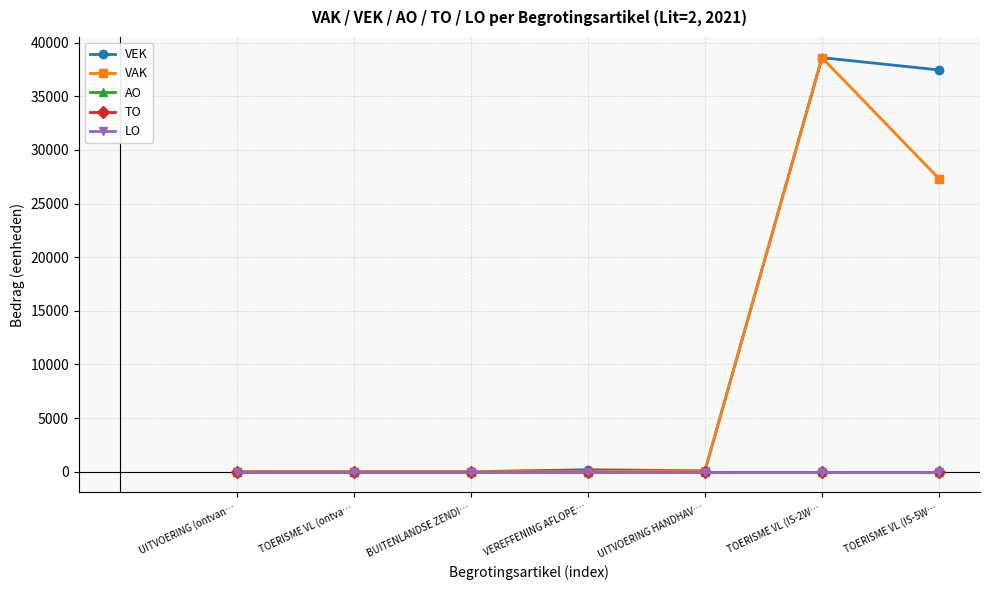

Reading left to right, extract all data points from this chart.

VEK: UITVOERING (ontvan…=0	TOERISME VL (ontva…=0	BUITENLANDSE ZENDI…=0	VEREFFENING AFLOPE…=180	UITVOERING HANDHAV…=80	TOERISME VL (IS-2W…=38604	TOERISME VL (IS-5W…=37458
VAK: UITVOERING (ontvan…=0	TOERISME VL (ontva…=0	BUITENLANDSE ZENDI…=0	VEREFFENING AFLOPE…=0	UITVOERING HANDHAV…=80	TOERISME VL (IS-2W…=38604	TOERISME VL (IS-5W…=27314
AO: UITVOERING (ontvan…=0	TOERISME VL (ontva…=0	BUITENLANDSE ZENDI…=0	VEREFFENING AFLOPE…=0	UITVOERING HANDHAV…=0	TOERISME VL (IS-2W…=0	TOERISME VL (IS-5W…=0
TO: UITVOERING (ontvan…=0	TOERISME VL (ontva…=0	BUITENLANDSE ZENDI…=0	VEREFFENING AFLOPE…=0	UITVOERING HANDHAV…=0	TOERISME VL (IS-2W…=0	TOERISME VL (IS-5W…=0
LO: UITVOERING (ontvan…=0	TOERISME VL (ontva…=0	BUITENLANDSE ZENDI…=0	VEREFFENING AFLOPE…=0	UITVOERING HANDHAV…=0	TOERISME VL (IS-2W…=0	TOERISME VL (IS-5W…=0